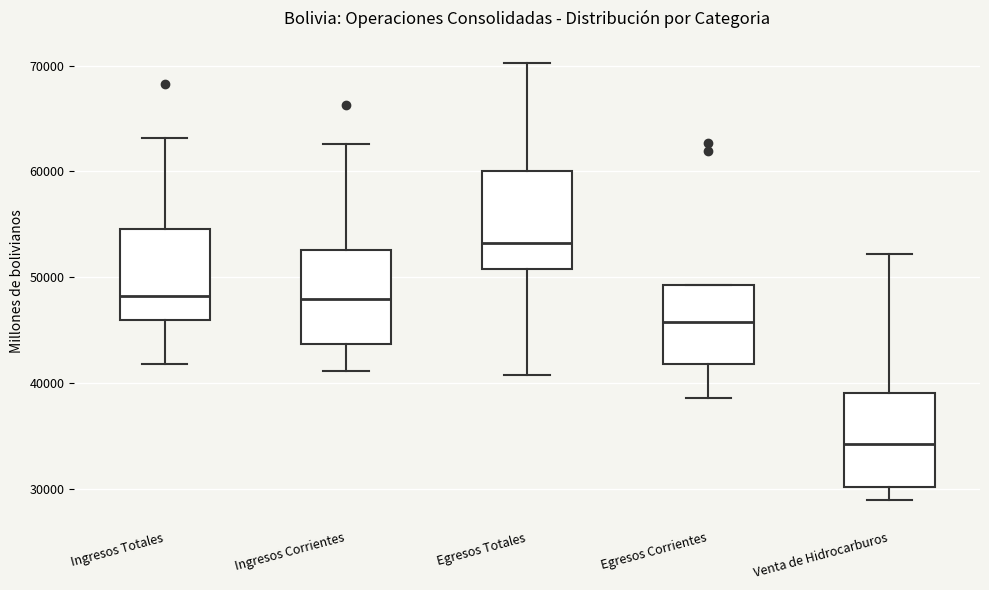

Reading left to right, transcribe this box plot: for each box, give where its median line is, the range the box spans, and where its two whiskers end, as read against the y-axis. The values are not printed on the chart, so give them approximately, as read against the axis.

Ingresos Totales: median 48000, box 46000 to 55000, whiskers 42000 to 63000
Ingresos Corrientes: median 48000, box 44000 to 53000, whiskers 41000 to 63000
Egresos Totales: median 53000, box 51000 to 60000, whiskers 41000 to 70000
Egresos Corrientes: median 46000, box 42000 to 49000, whiskers 39000 to 49000
Venta de Hidrocarburos: median 34000, box 30000 to 39000, whiskers 29000 to 52000